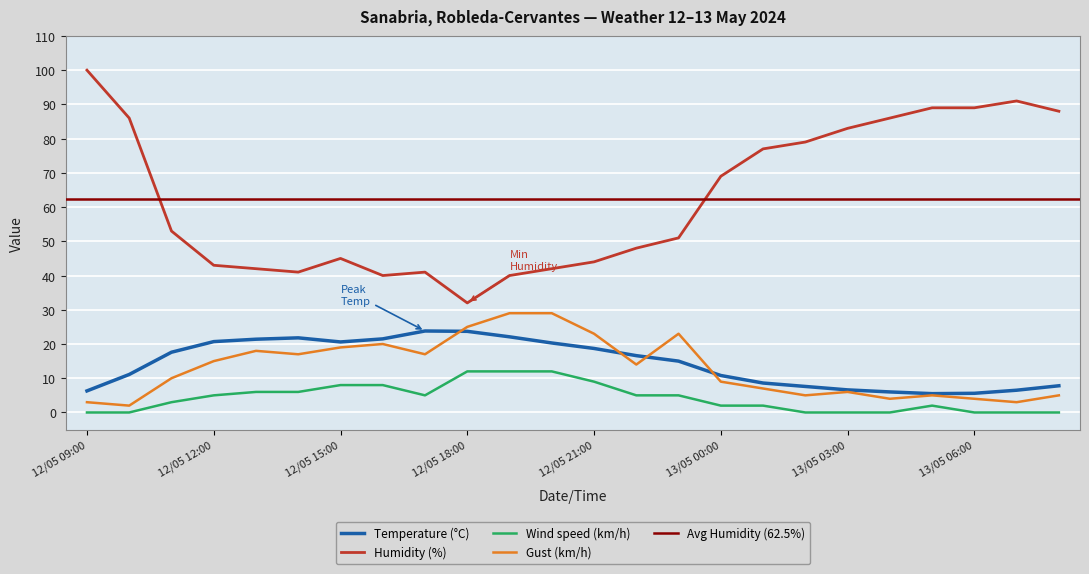

The Temperature (°C) series shows 6.6 at 13/05 03:00. True or false?

True